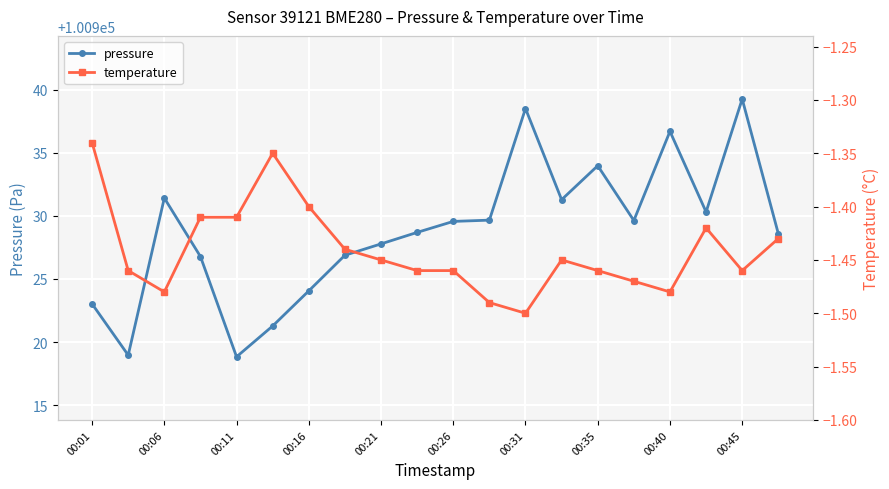

Where is temperature nearest to the value -1?

00:01